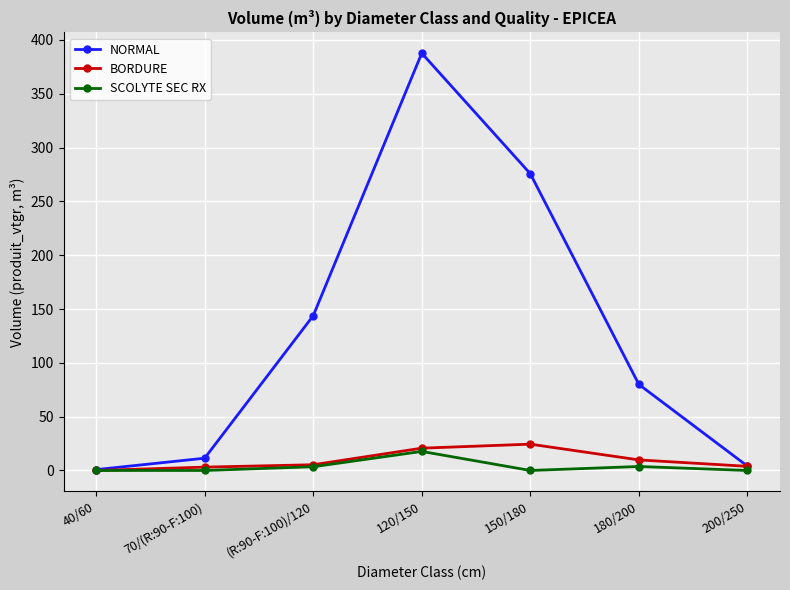

What is the label of the 2nd point from the left?

70/(R:90-F:100)